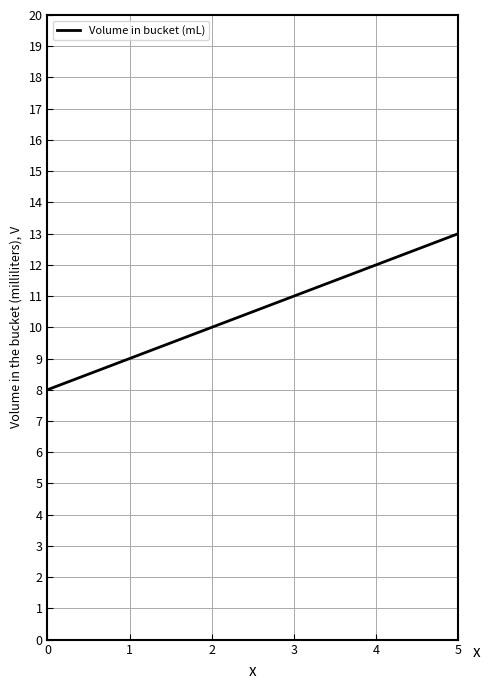

Is it true that the value at 3 is 11?

True